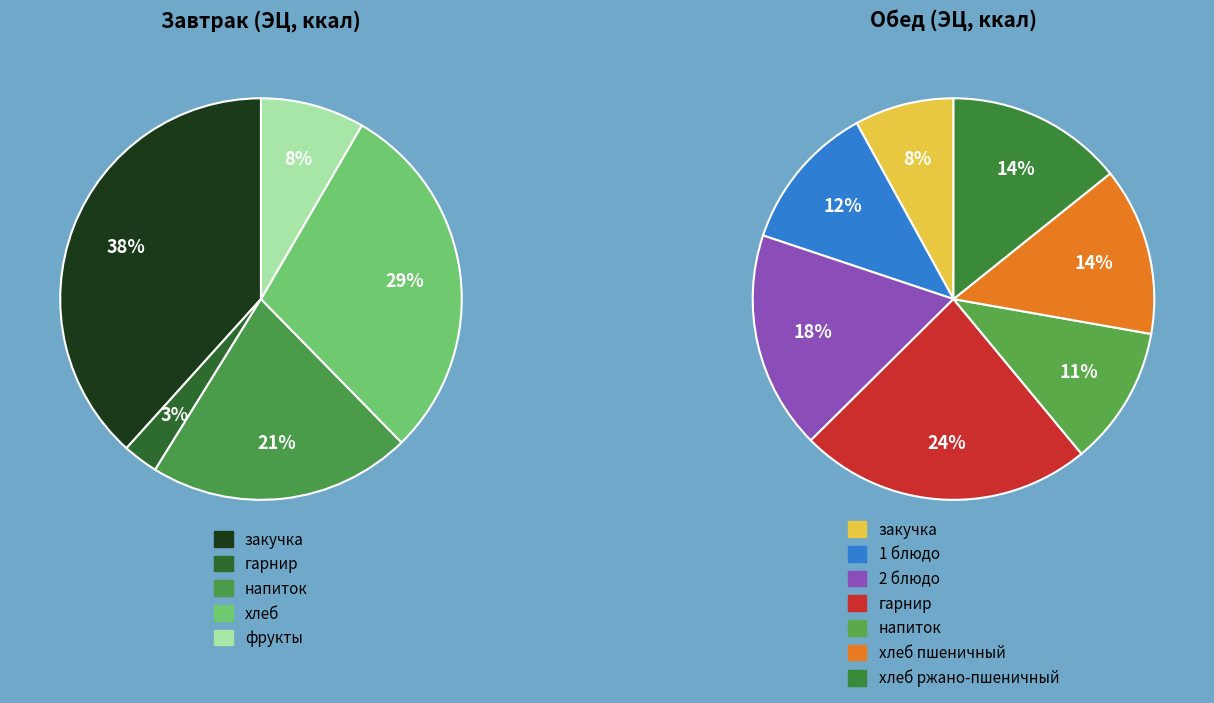

Which series has the widest spread of values?

Завтрак